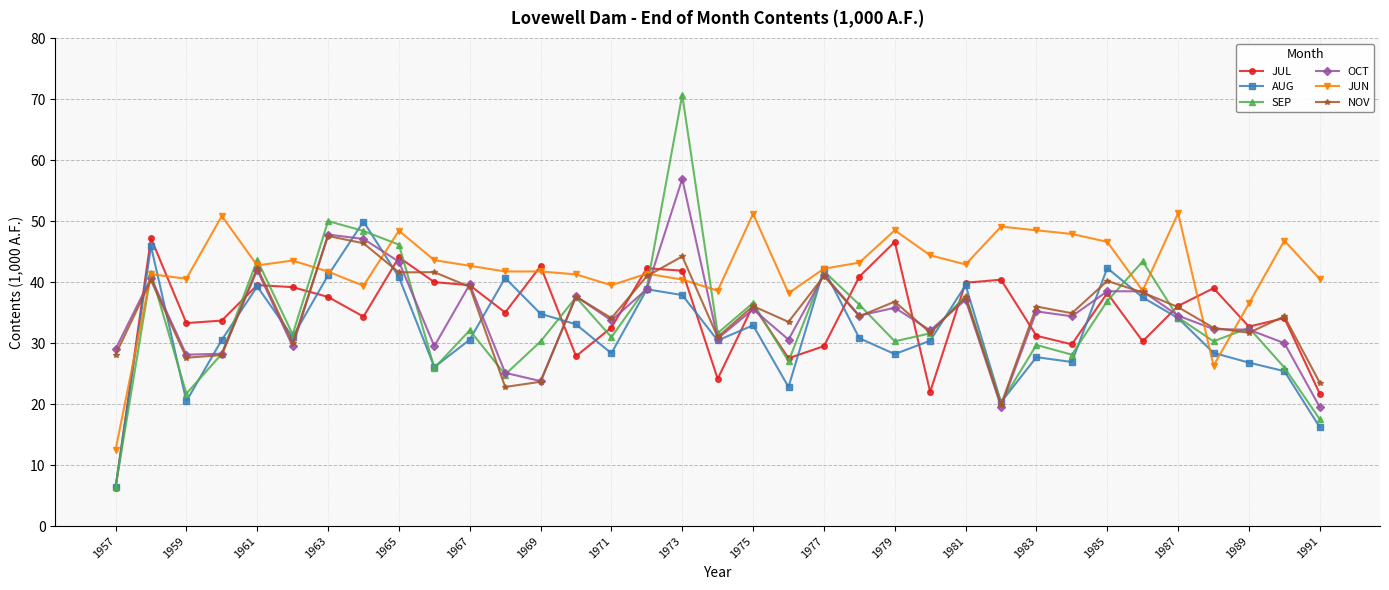

What is the smallest value displayed?

6.2